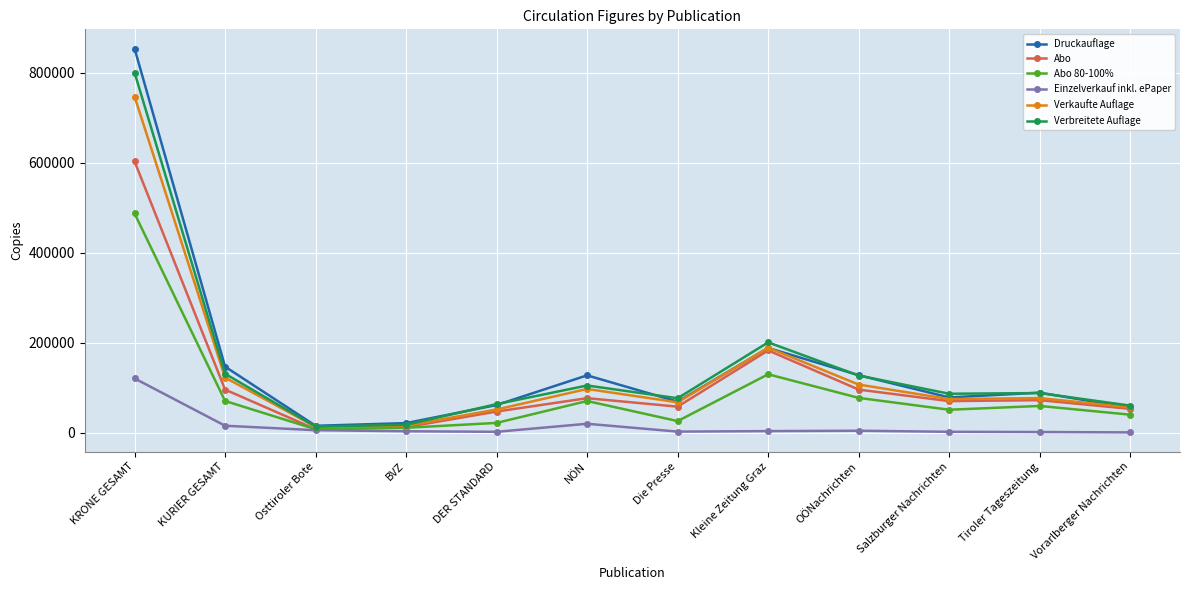

What position from the right is Kleine Zeitung Graz?

5